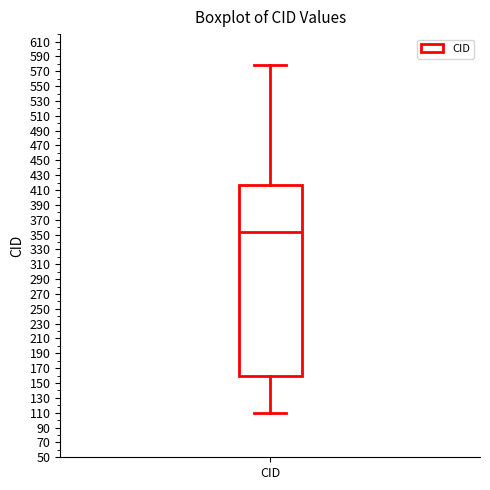

Read this box plot against the y-axis: the position of the median line, the range covered by the box, and the ends of both whiskers. The values are not printed on the chart, so give them approximately, as read against the axis.

median 354, box 160 to 418, whiskers 110 to 580